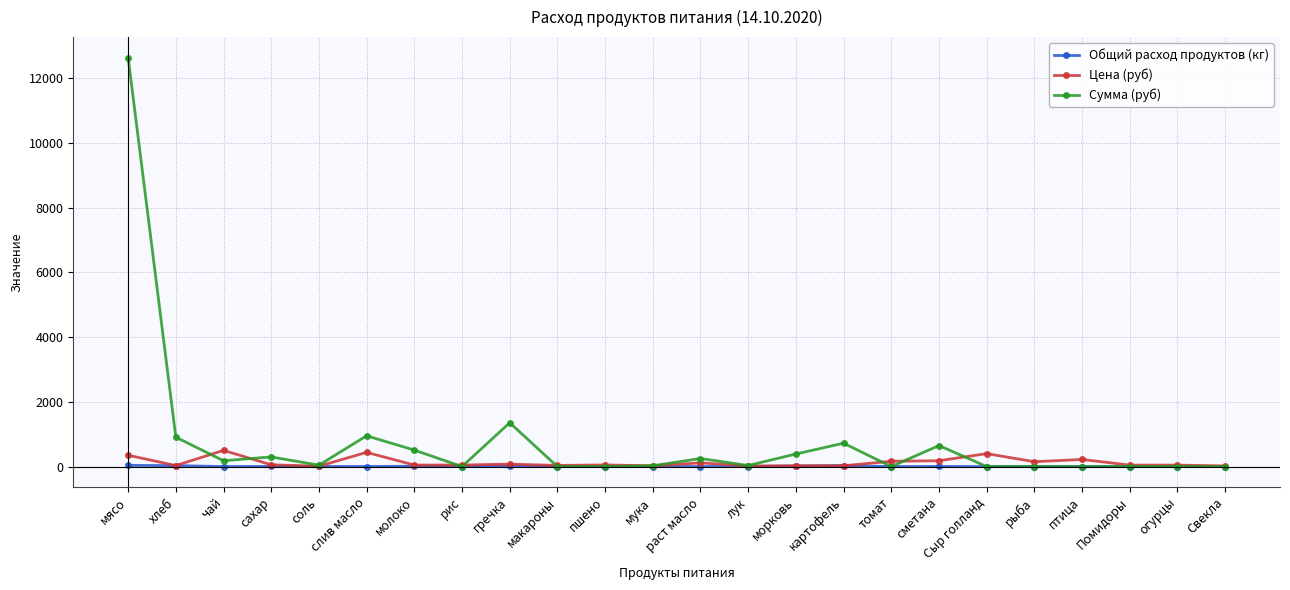

True or false: Общий расход продуктов (кг) has more than 0 points higher than both neighbors.

True